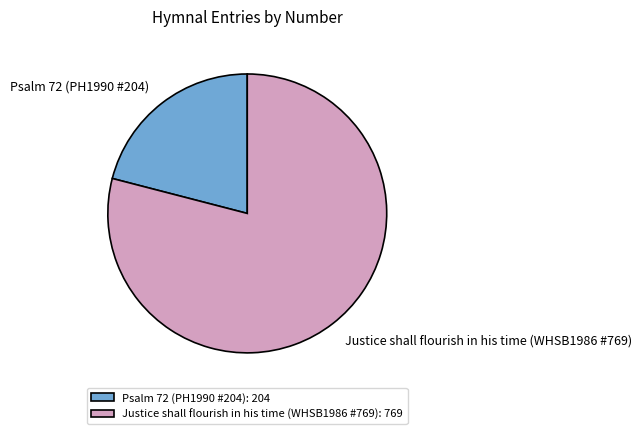

True or false: Psalm 72 (PH1990 #204) accounts for 21% of the total.

True